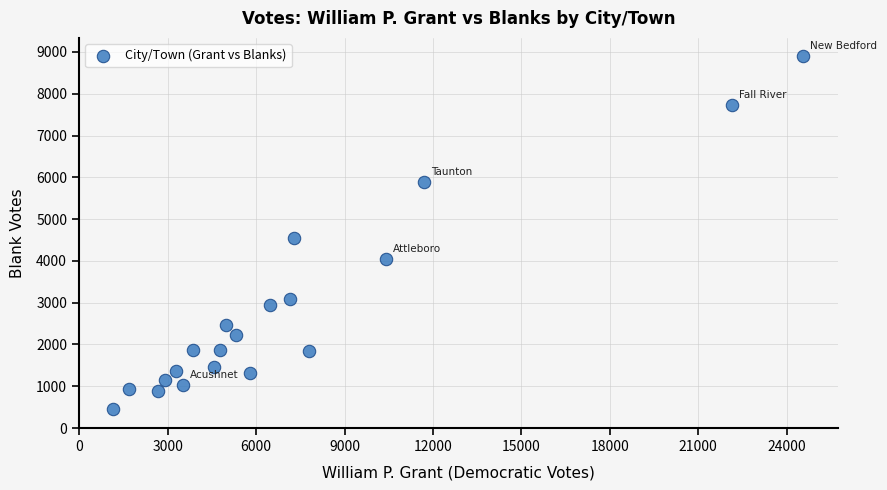

What is the range of X values (max minus min)?

23406